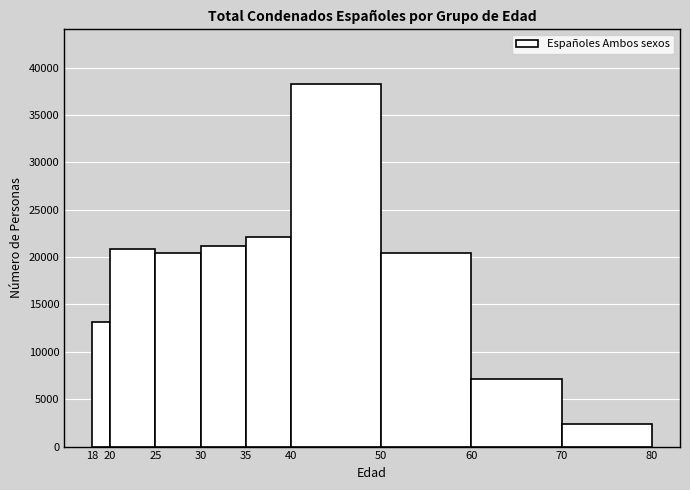

Over which range of the x-axis is the bar tallest?

40 to 50